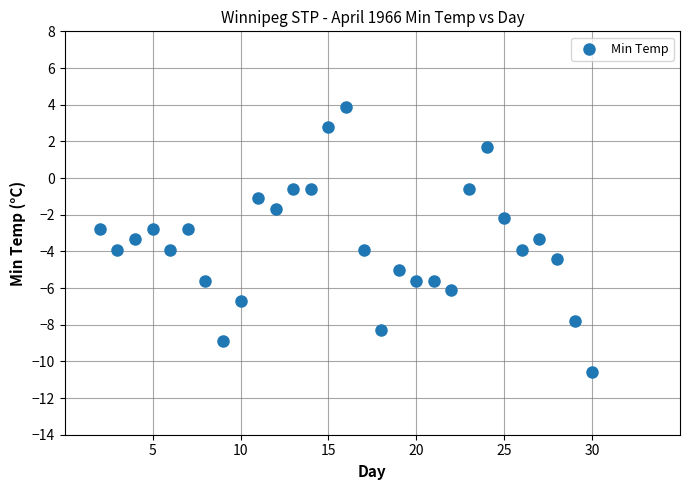

What is the range of X values (max minus min)?

28.0